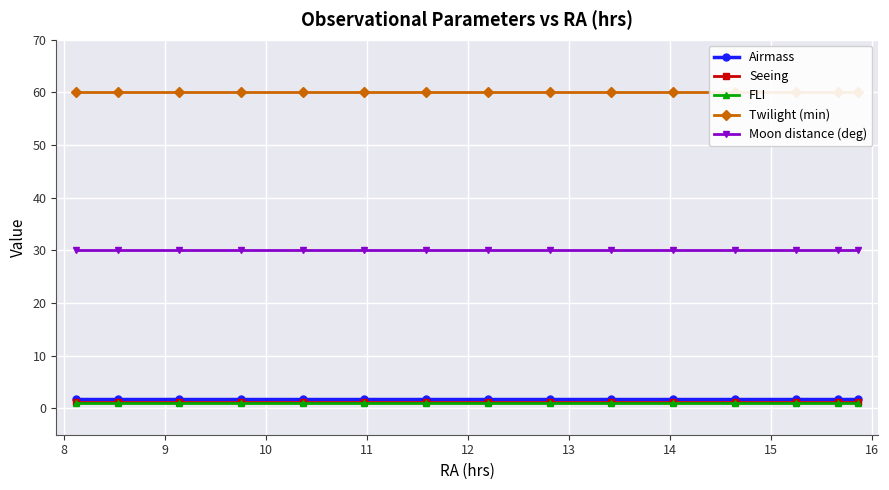

At how many categories does at least one series exceed 9?

15